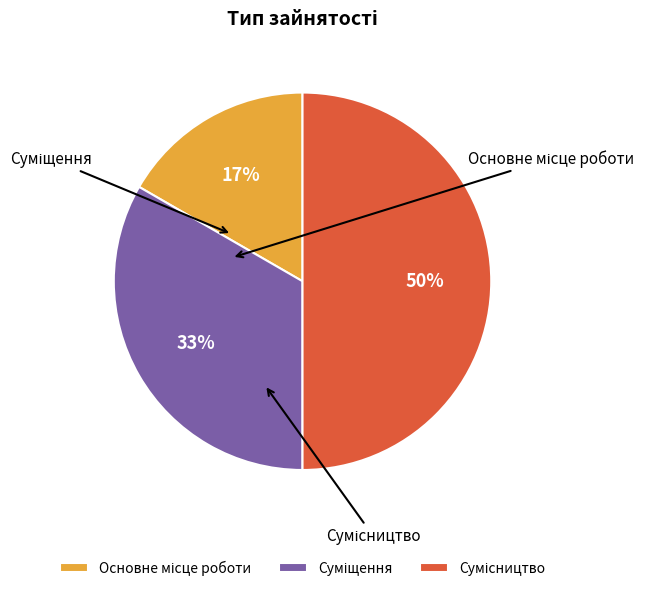

Which category has the smallest portion of the pie?

Основне місце роботи